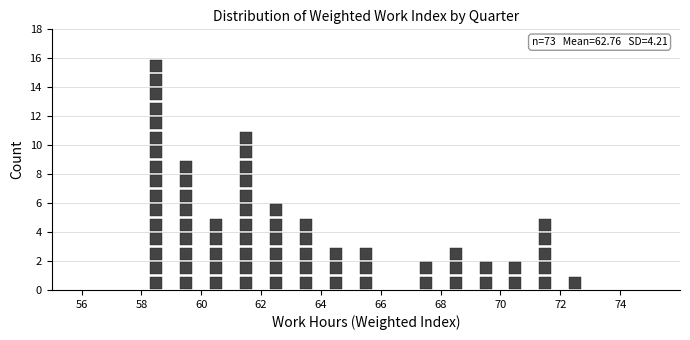

Over which range of the x-axis is the bar tallest?

58 to 59